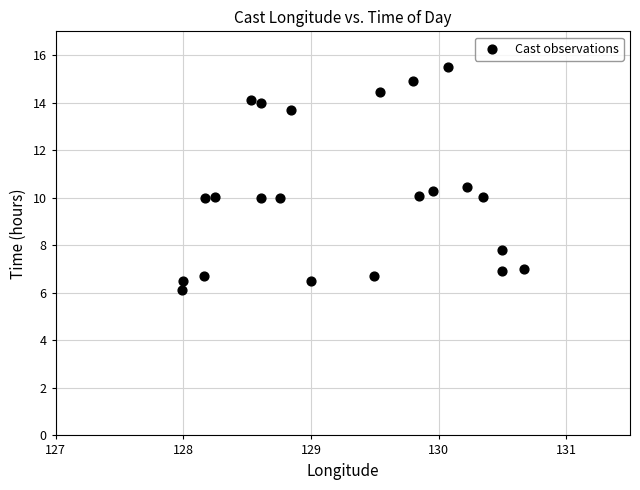

What is the range of X values (max minus min)?

2.7